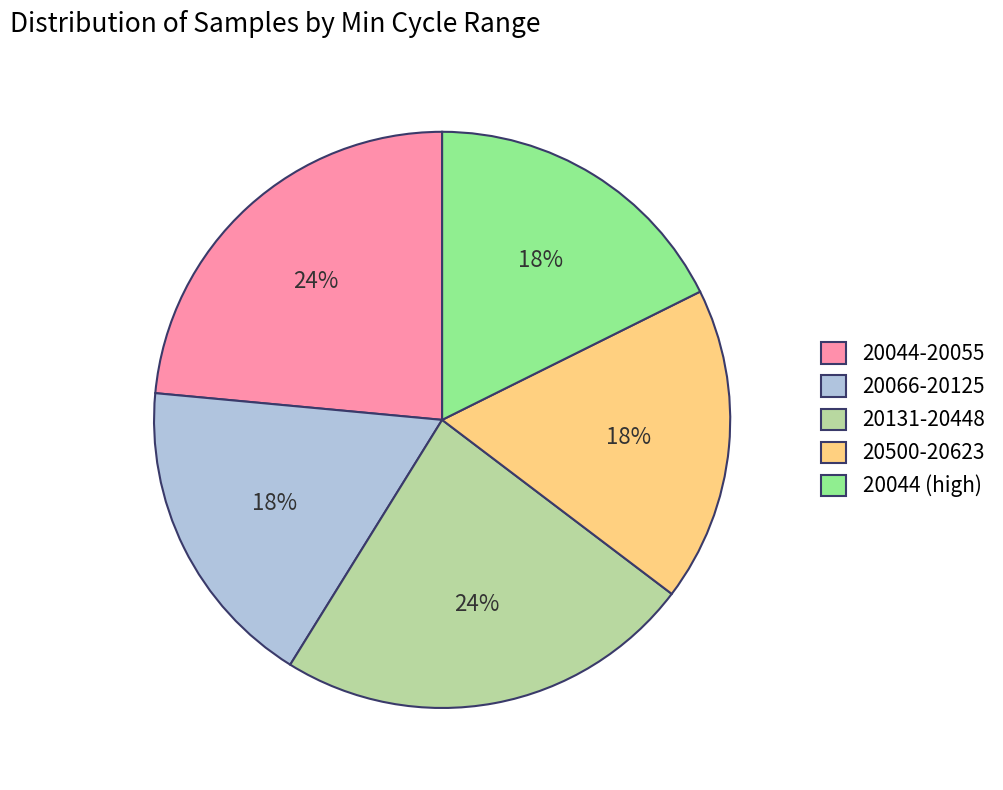

Approximately how many times larger is the value at 20044 (high) compared to 20044-20055?

0.8